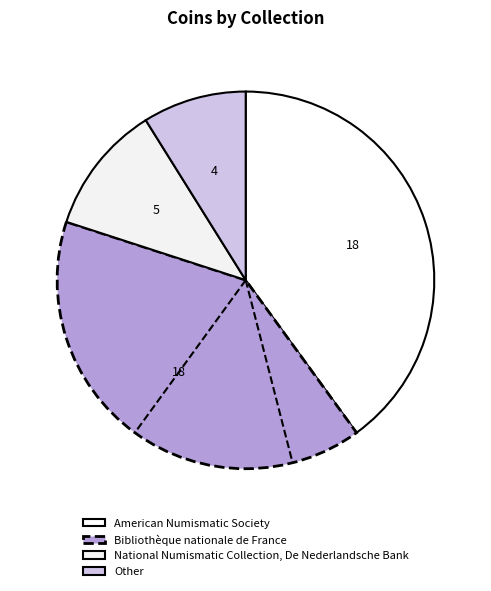

How many segments does this pie chart have?

4